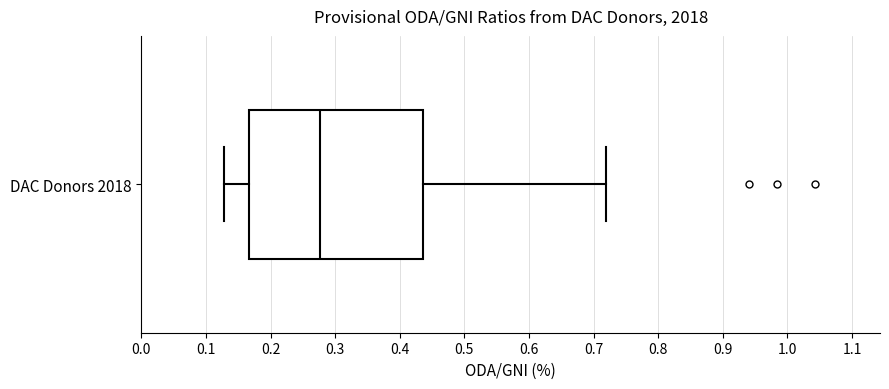

Where does the right whisker of the box for DAC Donors 2018 end on the x-axis? The values are not printed on the chart, so give them approximately, as read against the axis.

0.72